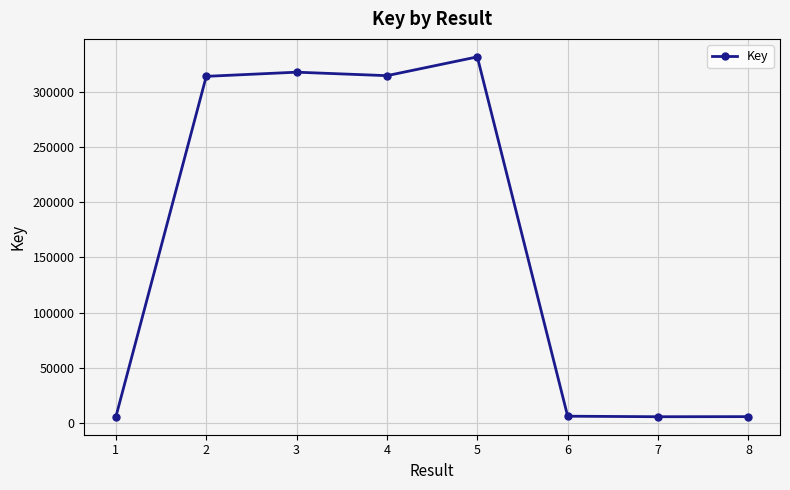

Read the value at 7, to the nearest 50.

5650